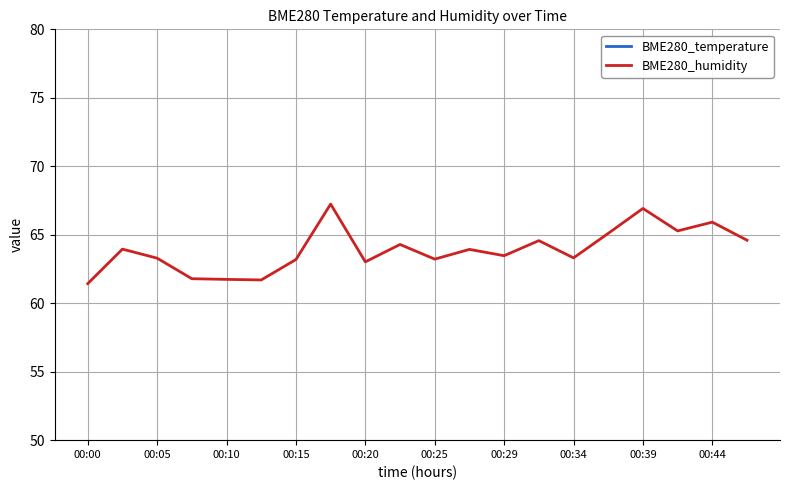

What is the smallest value displayed?

15.4